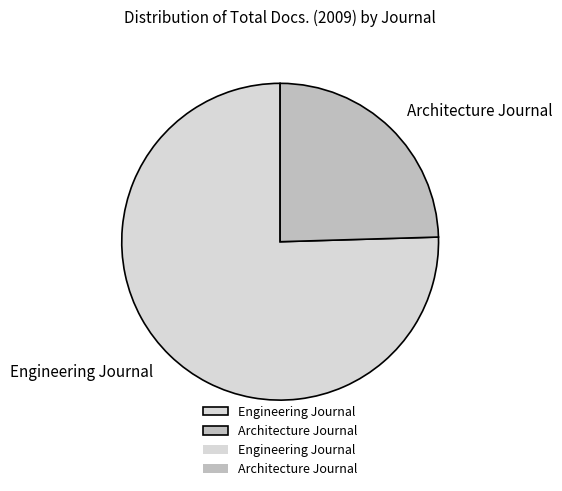

Which has a higher value, Engineering Journal or Architecture Journal?

Engineering Journal